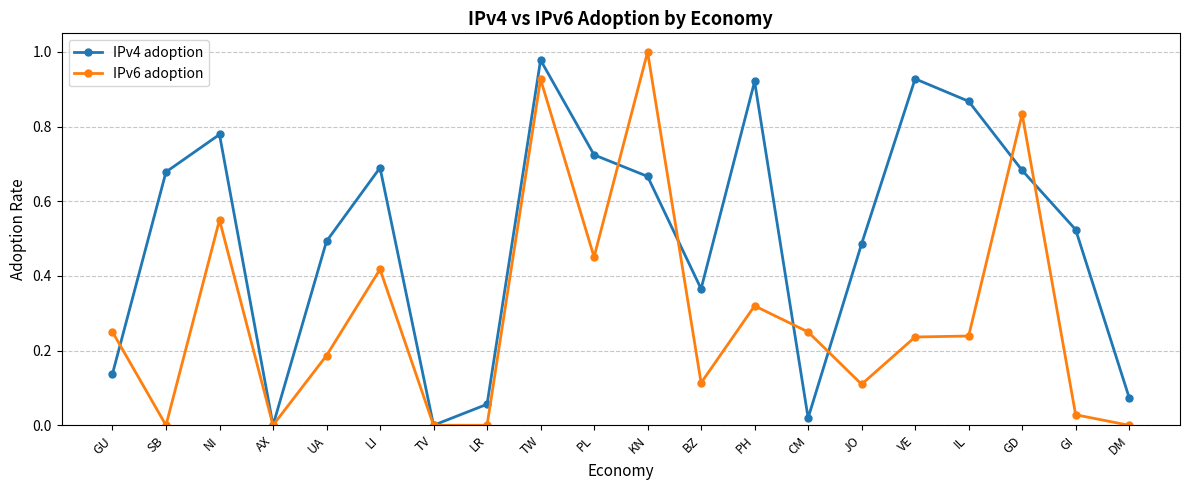

At which label does IPv4 adoption reach its peak?

TW